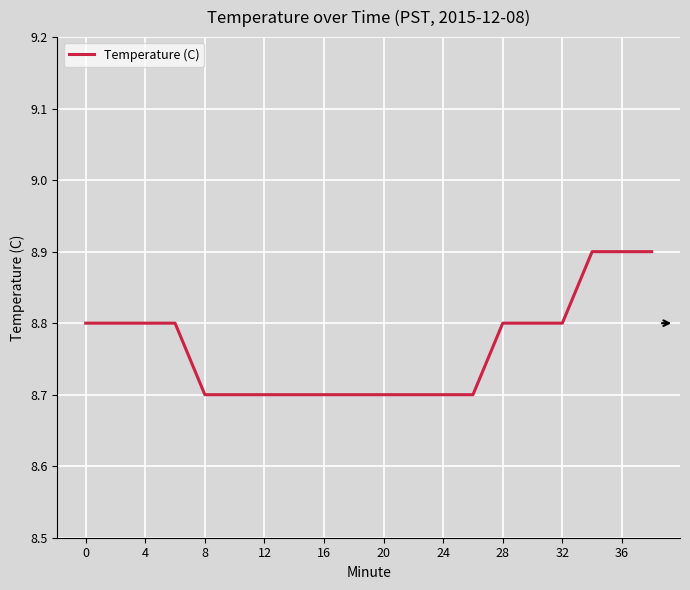

What is the maximum value shown in the chart?

8.9